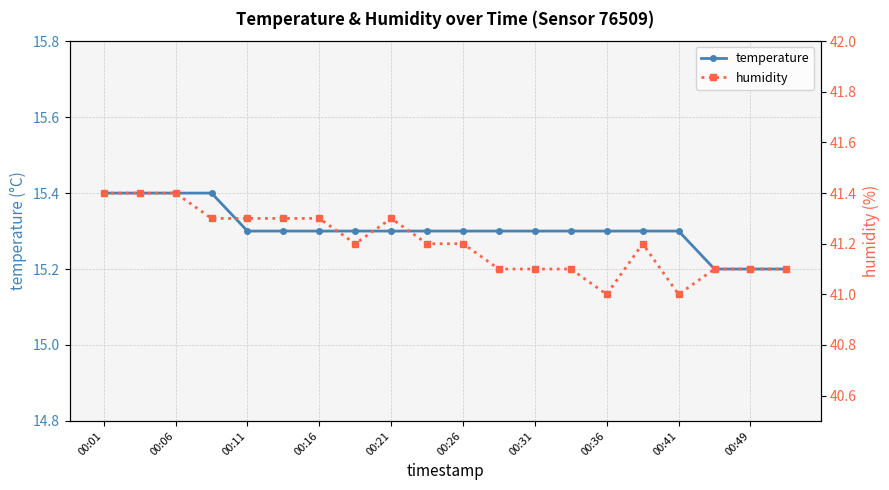

List the series in order of their overall mean, highest first.

humidity, temperature